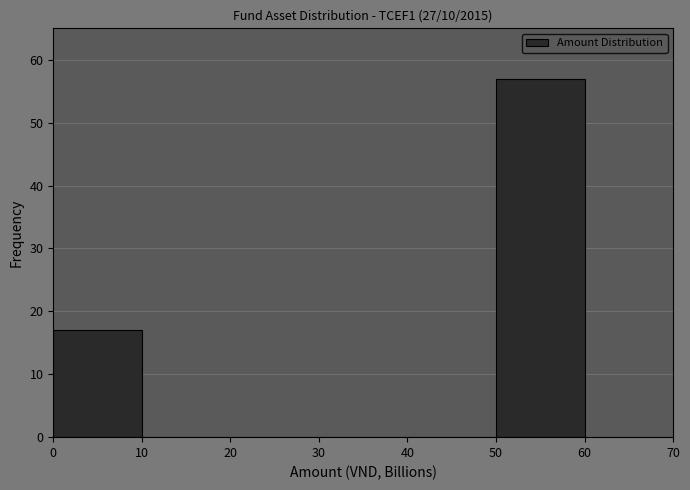

How tall is the bar that spans 0 to 10 on the x-axis? The values are not printed on the chart, so give them approximately, as read against the axis.

17